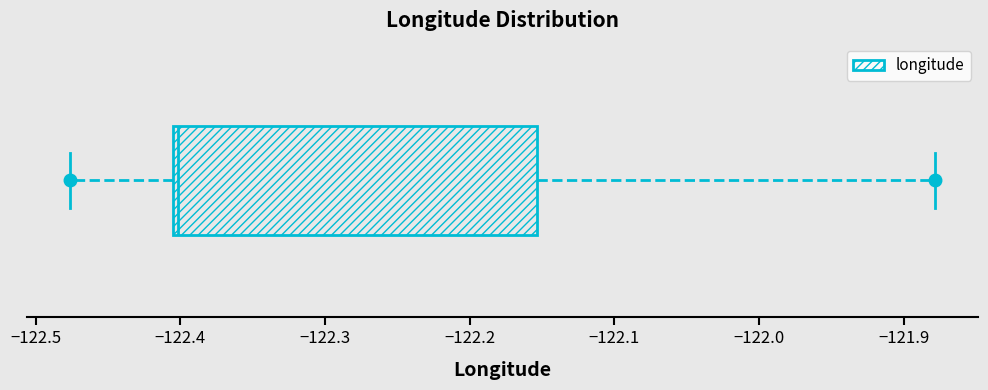

Read this box plot against the x-axis: the position of the median line, the range covered by the box, and the ends of both whiskers. The values are not printed on the chart, so give them approximately, as read against the axis.

median -122.40, box -122.41 to -122.15, whiskers -122.48 to -121.88